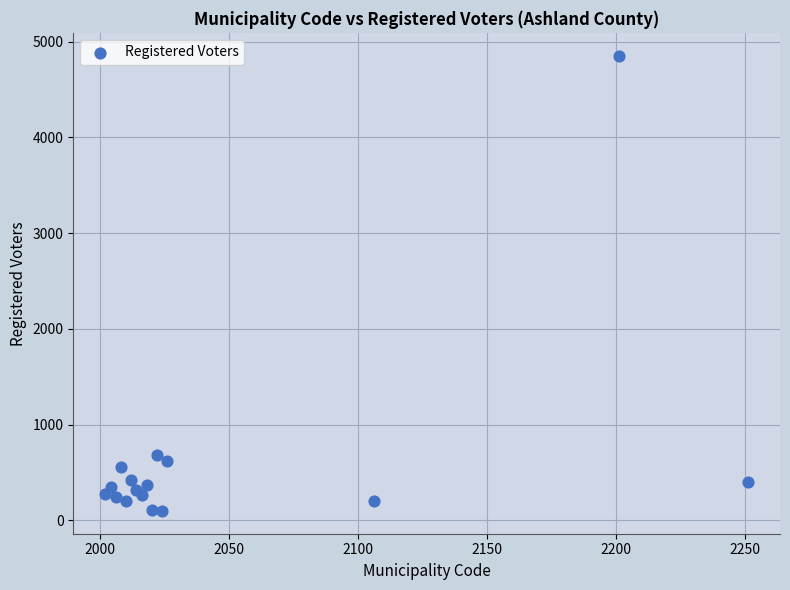

What Y value in the scatter plot is closest to 2476?

679